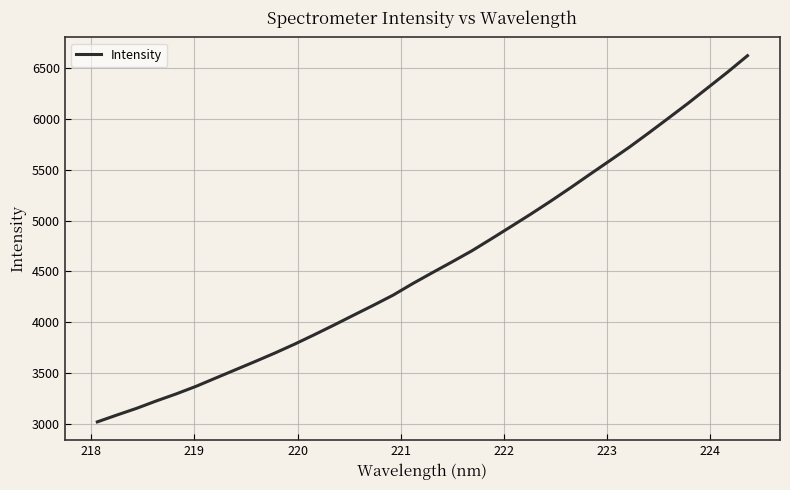

What is the sum of all values?

155297.4